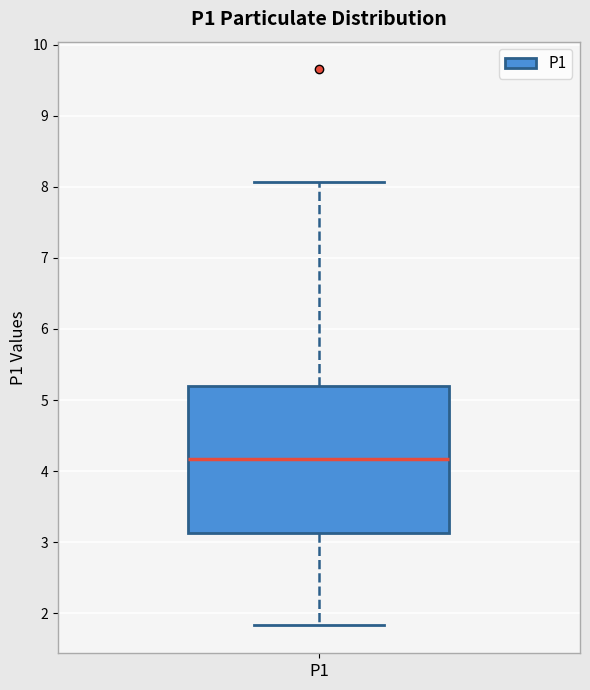

Read this box plot against the y-axis: the position of the median line, the range covered by the box, and the ends of both whiskers. The values are not printed on the chart, so give them approximately, as read against the axis.

median 4.2, box 3.1 to 5.2, whiskers 1.8 to 8.1